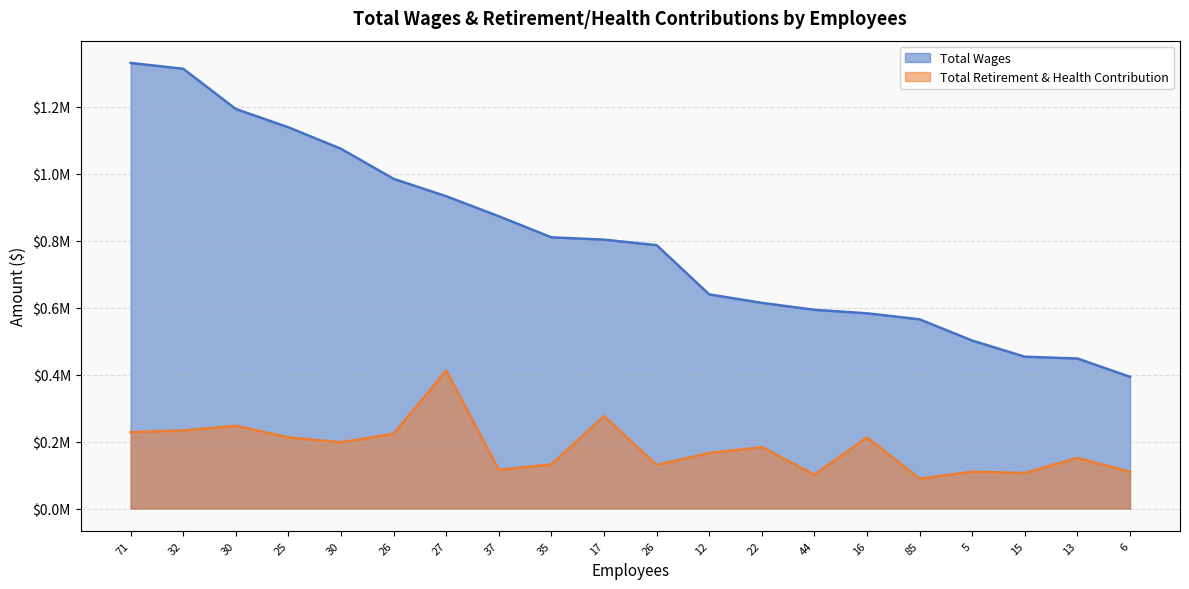

Is it true that Total Wages equals 2321182 at 32?

False